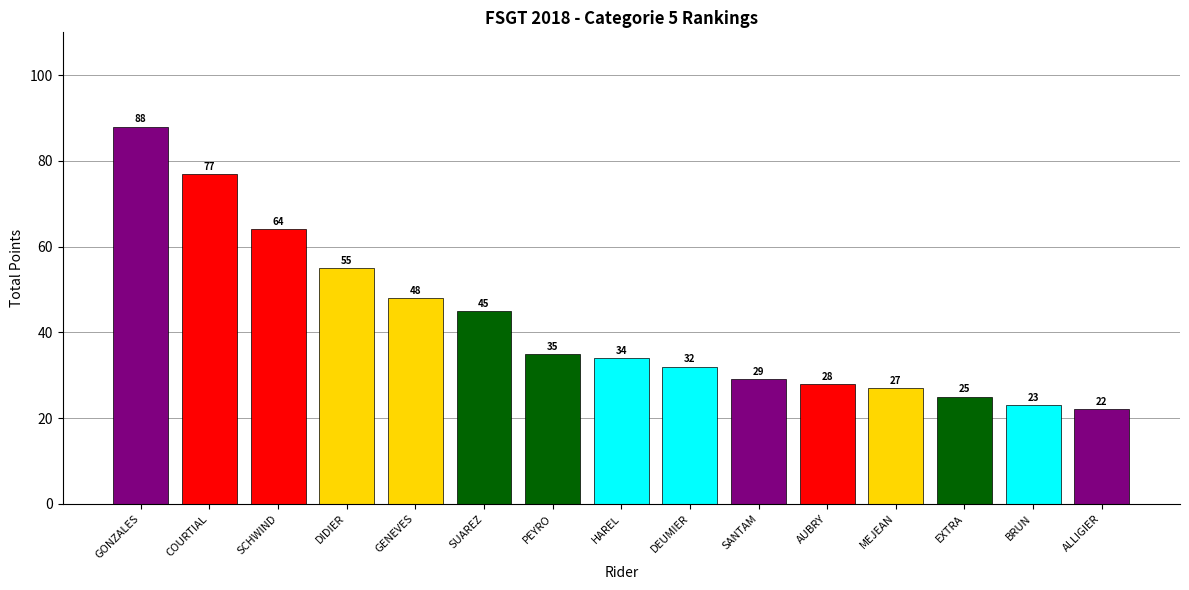

Where is the data nearest to the value 55?

DIDIER